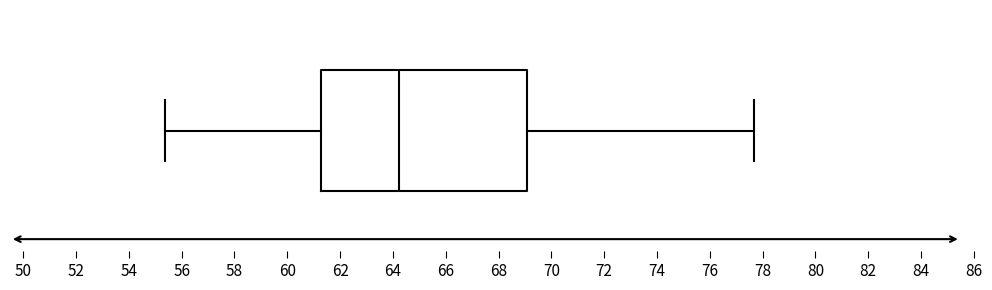

Where does the left whisker of the box end on the x-axis? The values are not printed on the chart, so give them approximately, as read against the axis.

55.4